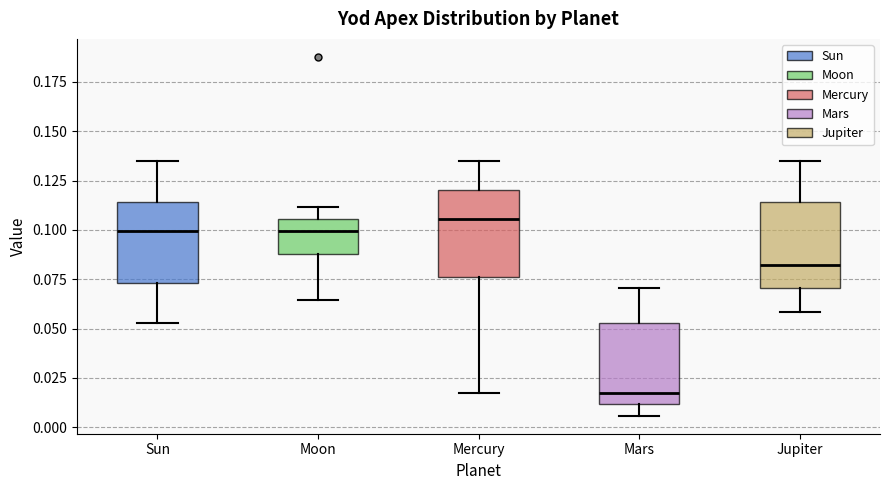

Where does the lower whisker of the box for Moon end on the y-axis? The values are not printed on the chart, so give them approximately, as read against the axis.

0.065